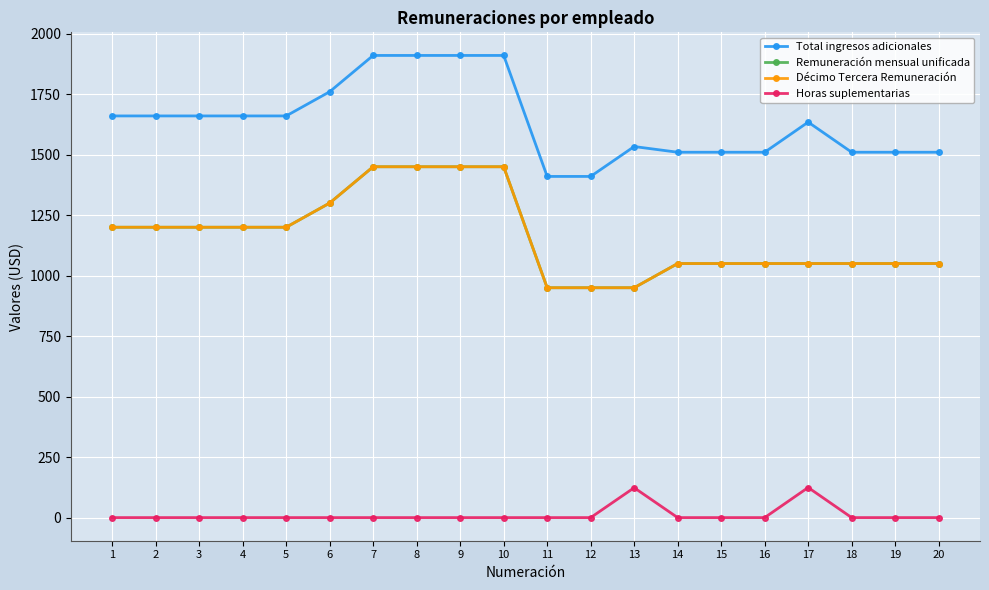

Reading left to right, list all the values displayed in this chart.

Total ingresos adicionales: 1=1660.0	2=1660.0	3=1660.0	4=1660.0	5=1660.0	6=1760.0	7=1910.0	8=1910.0	9=1910.0	10=1910.0	11=1410.0	12=1410.0	13=1533.5	14=1510.0	15=1510.0	16=1510.0	17=1634.4	18=1510.0	19=1510.0	20=1510.0
Remuneración mensual unificada: 1=1200.0	2=1200.0	3=1200.0	4=1200.0	5=1200.0	6=1300.0	7=1450.0	8=1450.0	9=1450.0	10=1450.0	11=950.0	12=950.0	13=950.0	14=1050.0	15=1050.0	16=1050.0	17=1050.0	18=1050.0	19=1050.0	20=1050.0
Décimo Tercera Remuneración: 1=1200.0	2=1200.0	3=1200.0	4=1200.0	5=1200.0	6=1300.0	7=1450.0	8=1450.0	9=1450.0	10=1450.0	11=950.0	12=950.0	13=950.0	14=1050.0	15=1050.0	16=1050.0	17=1050.0	18=1050.0	19=1050.0	20=1050.0
Horas suplementarias: 1=0.0	2=0.0	3=0.0	4=0.0	5=0.0	6=0.0	7=0.0	8=0.0	9=0.0	10=0.0	11=0.0	12=0.0	13=123.5	14=0.0	15=0.0	16=0.0	17=124.4	18=0.0	19=0.0	20=0.0